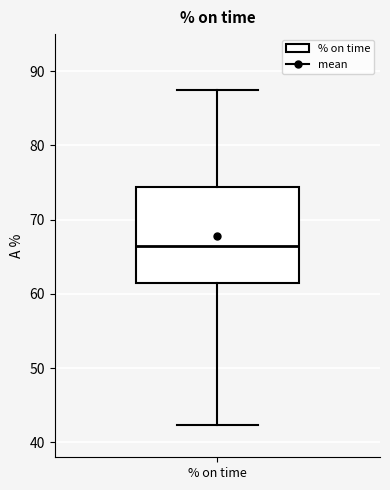

Transcribe this box plot: give where the median line is, the range the box spans, and where the two whiskers end, as read against the y-axis. The values are not printed on the chart, so give them approximately, as read against the axis.

median 67, box 61 to 74, whiskers 42 to 87